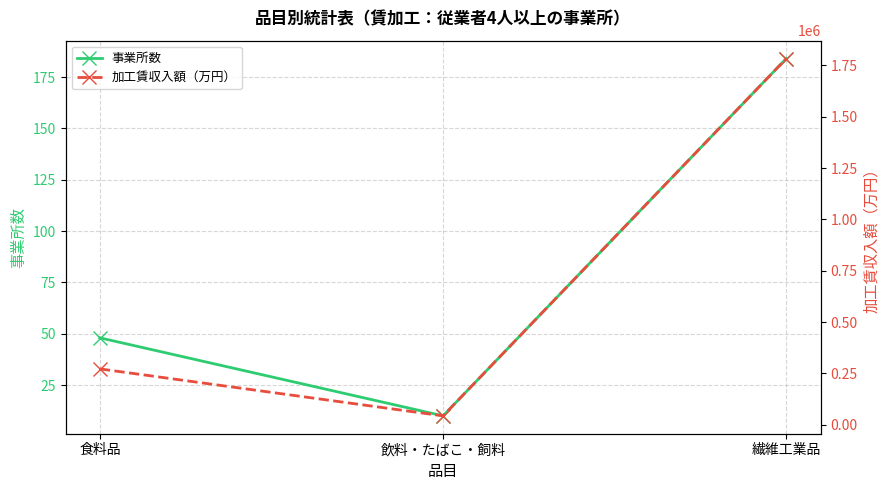

What is the label of the 2nd point from the left?

飲料・たばこ・飼料